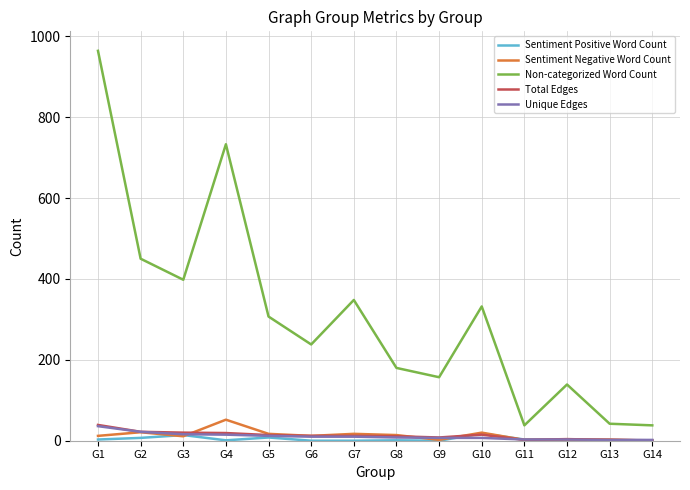

Which category has the highest value across all series?

G1